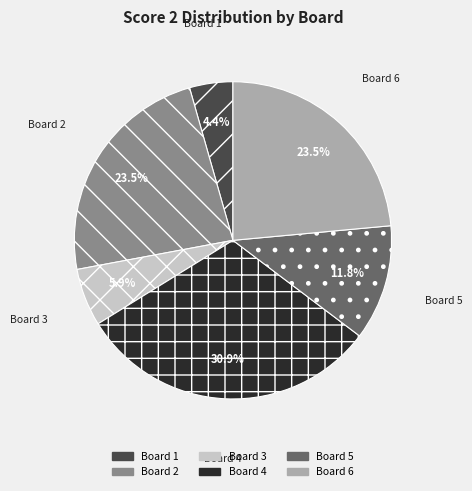

To the nearest percent, what is the average slice percentage?

17%